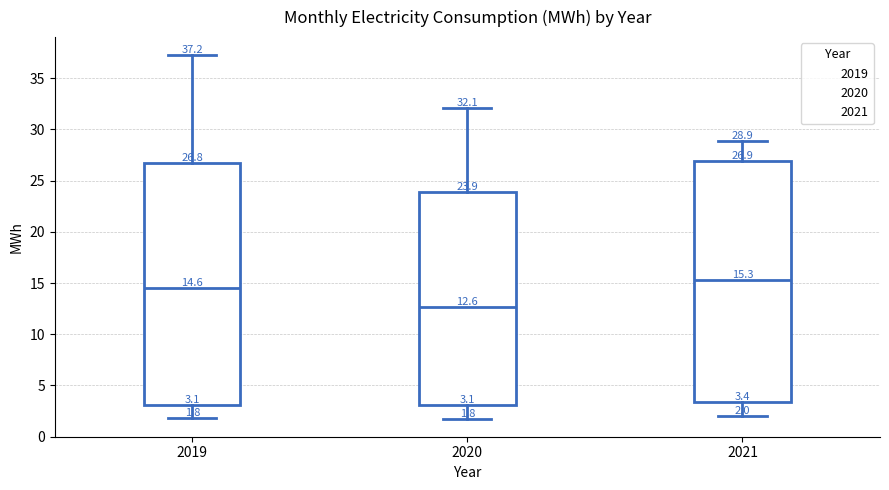

Which box's median line is the lowest?

2020